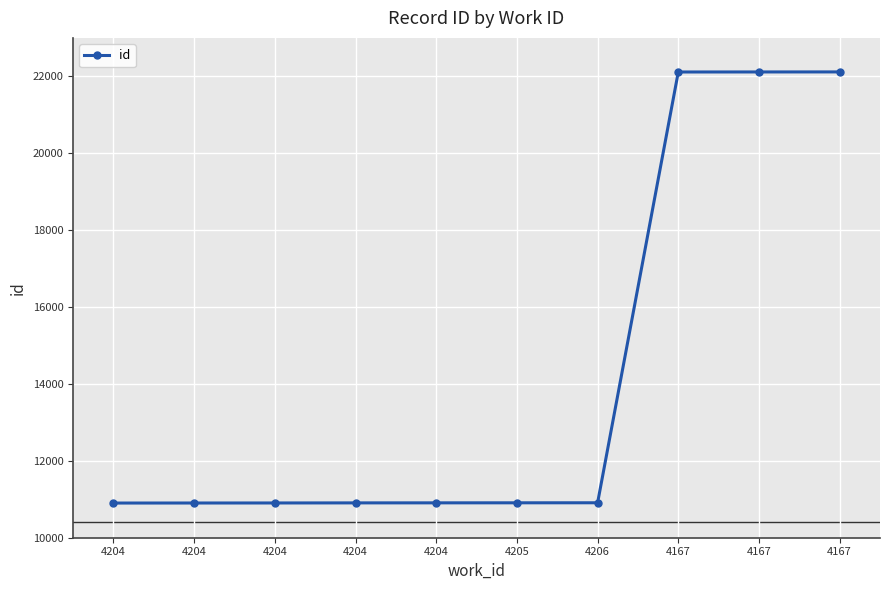

Where does the data first go above 10908?

4206